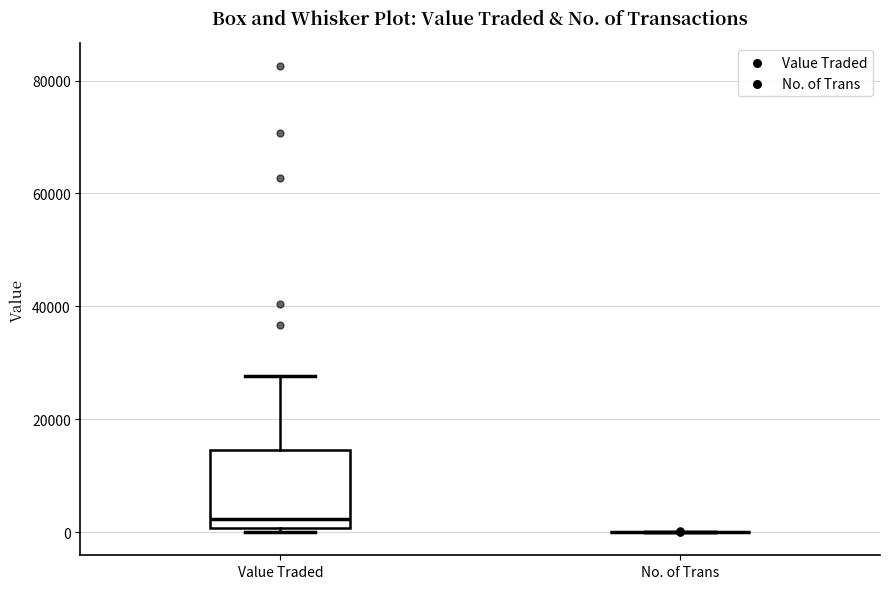

Comparing the boxes themselves (not the whiskers), which one is the tallest?

Value Traded